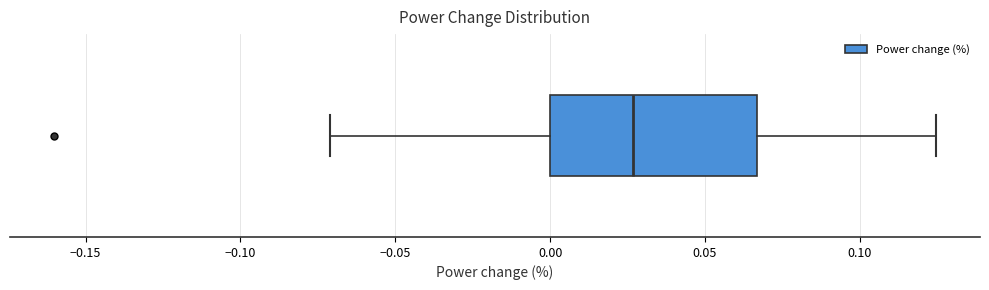

Where is the left edge of the box on the x-axis? The values are not printed on the chart, so give them approximately, as read against the axis.

0.000